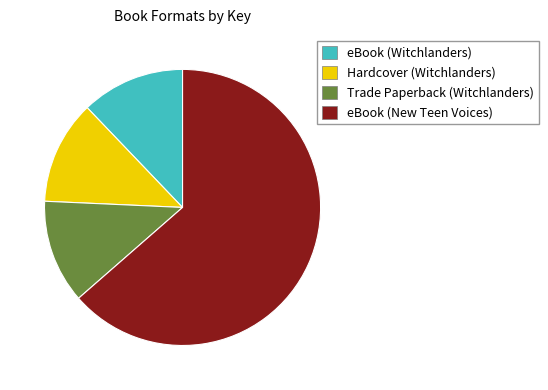

Is there any slice that represents more than half of the pie?

Yes